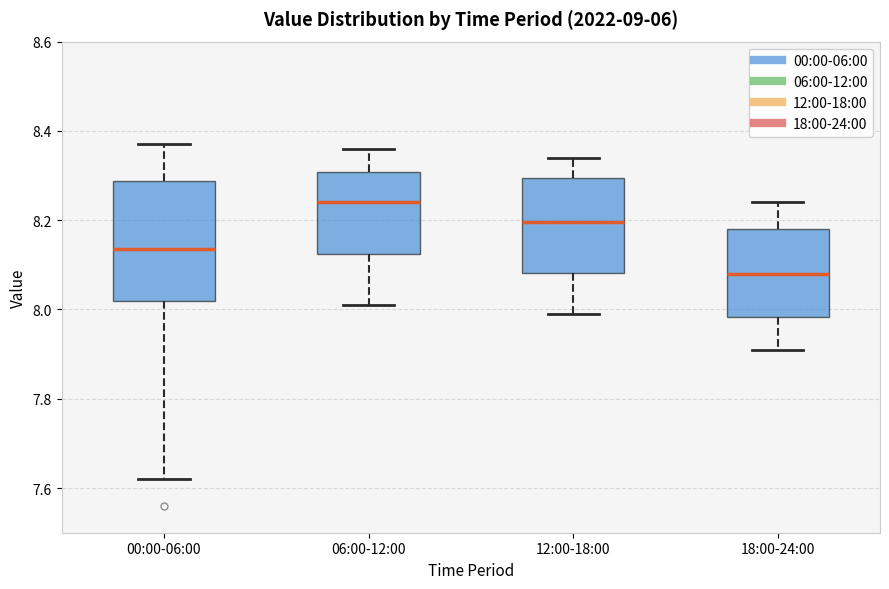

Reading left to right, read every box against the y-axis: the position of its median line, the range the box covers, and the ends of its whiskers. The values are not printed on the chart, so give them approximately, as read against the axis.

00:00-06:00: median 8.14, box 8.02 to 8.28, whiskers 7.62 to 8.38
06:00-12:00: median 8.24, box 8.12 to 8.30, whiskers 8.02 to 8.36
12:00-18:00: median 8.20, box 8.08 to 8.30, whiskers 8.00 to 8.34
18:00-24:00: median 8.08, box 7.98 to 8.18, whiskers 7.92 to 8.24